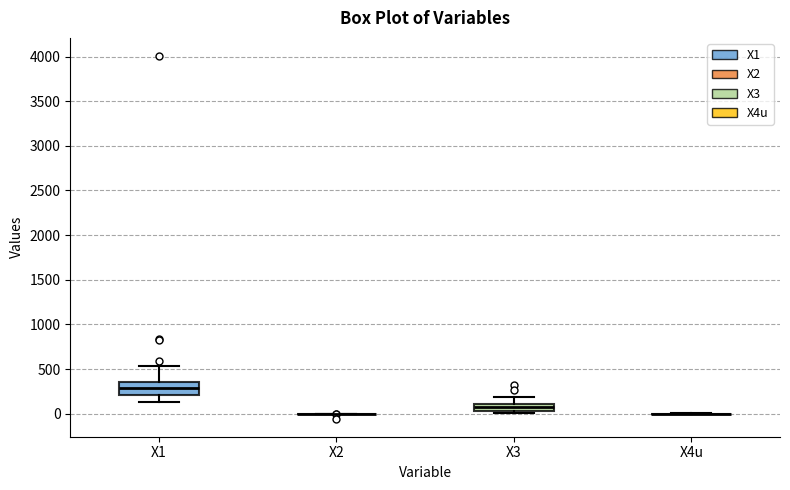

Which box is the tallest, from its lower edge to its upper edge?

X1